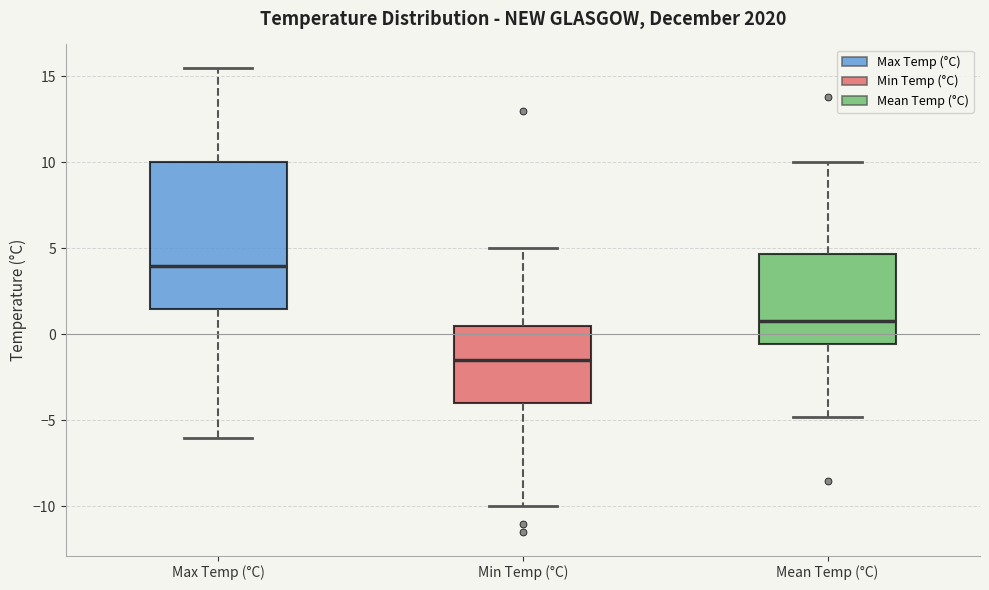

Comparing the boxes themselves (not the whiskers), which one is the tallest?

Max Temp (°C)